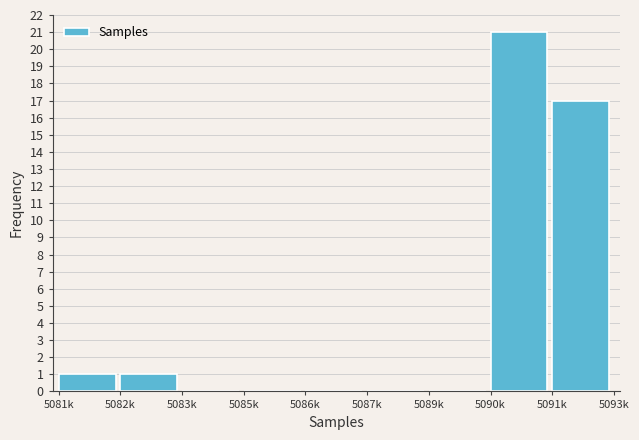

Reading right to left, extract all data points from this chart.

5091k=17	5090k=21	5089k=0	5087k=0	5086k=0	5085k=0	5083k=0	5082k=1	5081k=1